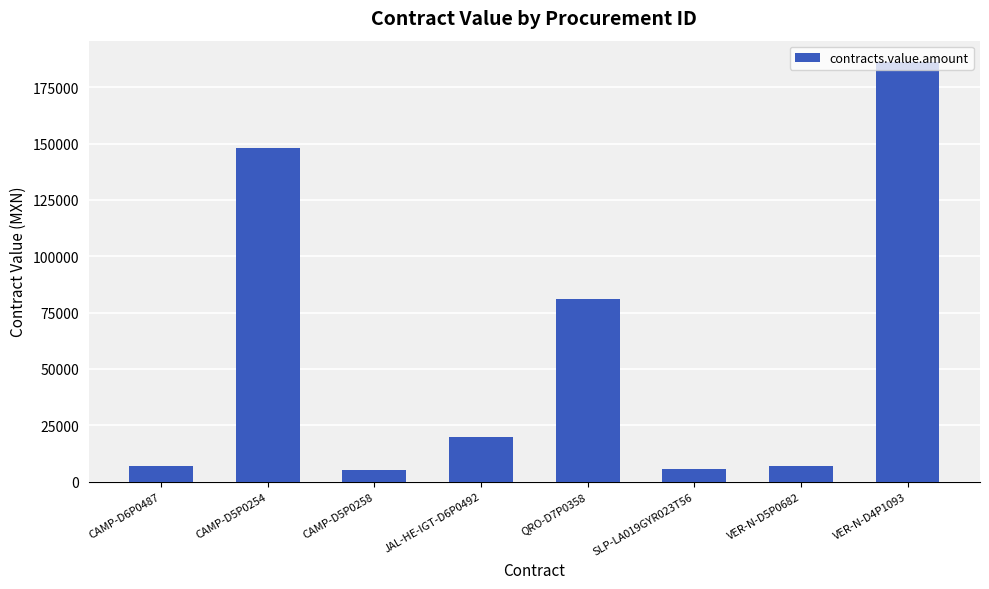

True or false: the data shows 6732.6 at CAMP-D6P0487.

True